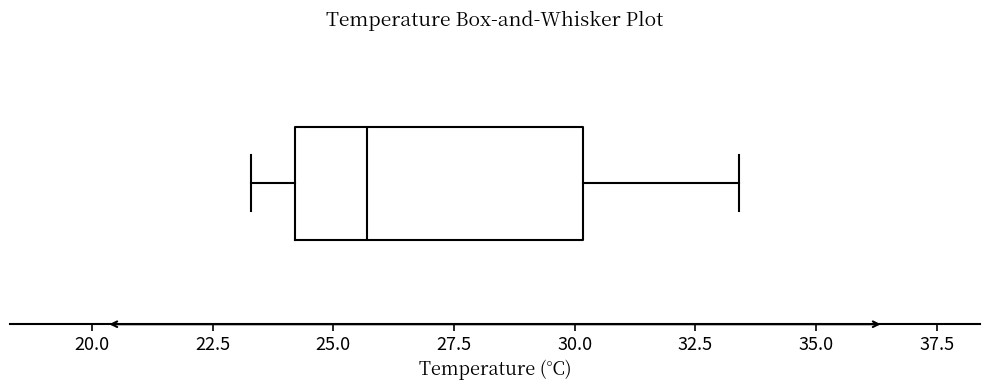

Where is the left edge of the box on the x-axis? The values are not printed on the chart, so give them approximately, as read against the axis.

24.0